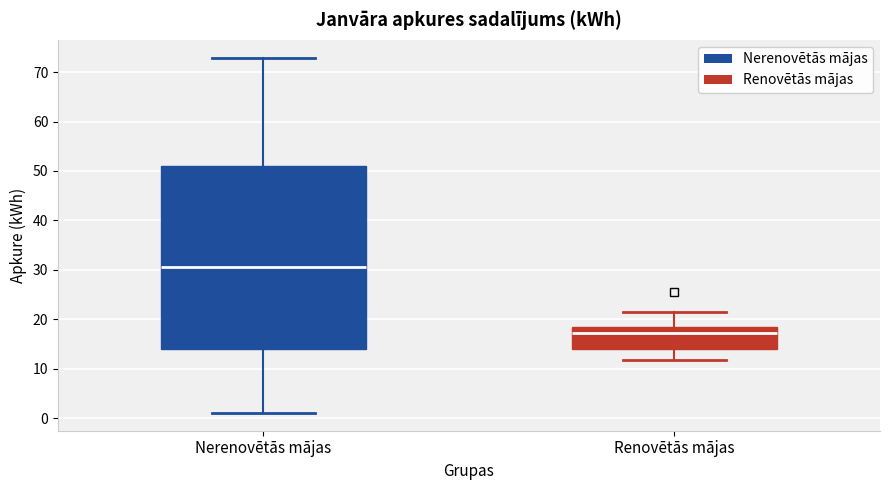

Which box is the tallest, from its lower edge to its upper edge?

Nerenovētās mājas